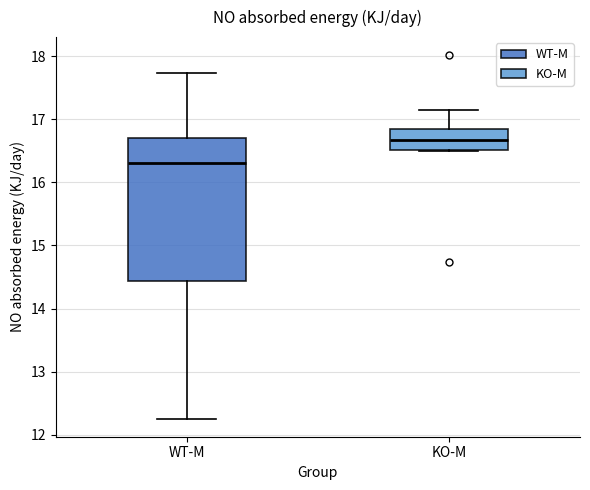

Reading left to right, transcribe this box plot: for each box, give where its median line is, the range the box spans, and where its two whiskers end, as read against the y-axis. The values are not printed on the chart, so give them approximately, as read against the axis.

WT-M: median 16.3, box 14.4 to 16.7, whiskers 12.3 to 17.7
KO-M: median 16.7, box 16.5 to 16.8, whiskers 16.5 to 17.2